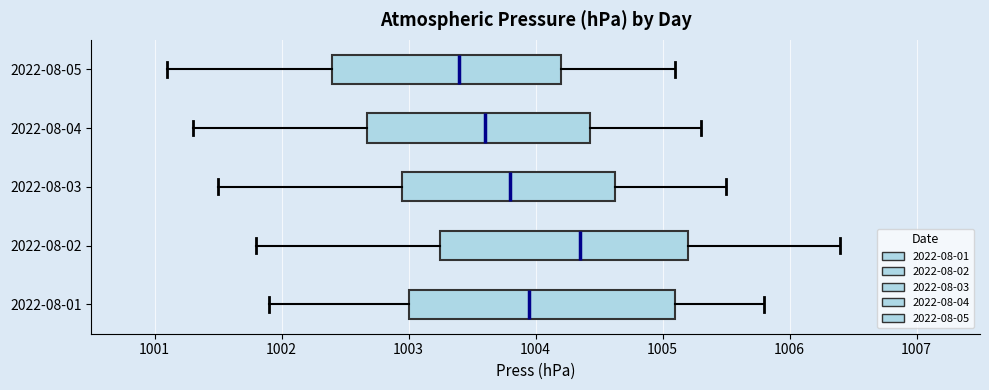

Which box is the widest, from its left edge to its right edge?

2022-08-01